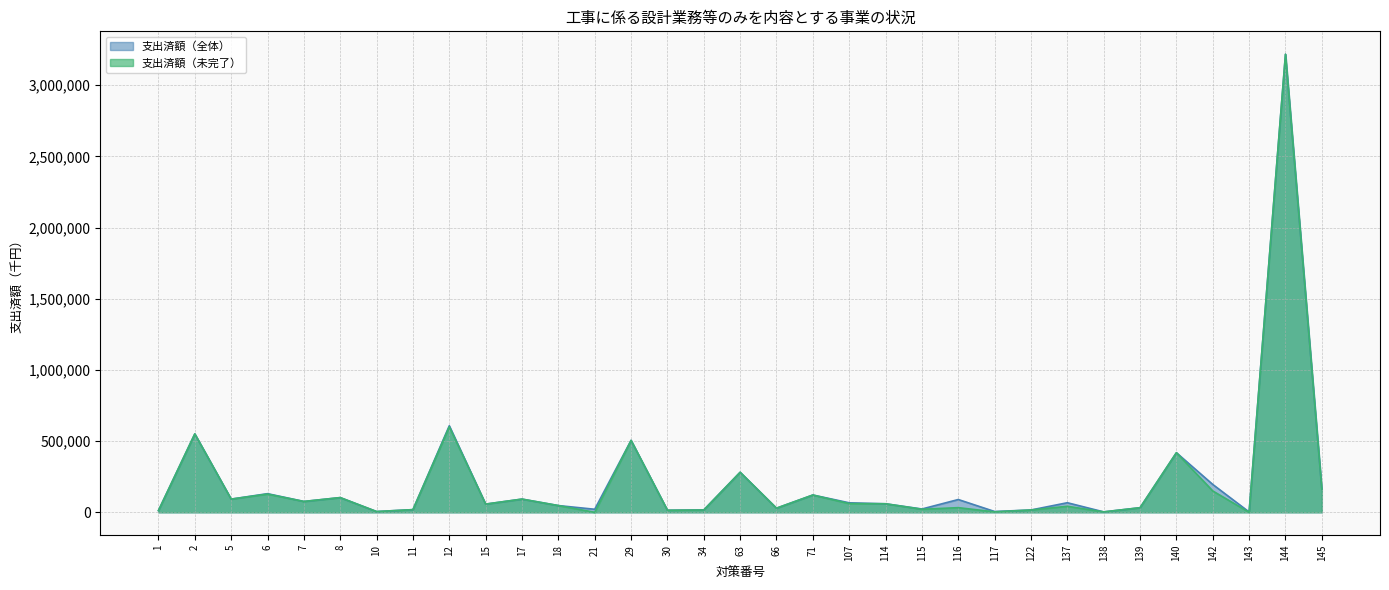

Which series changed the most between 29 and 145?

支出済額（全体）